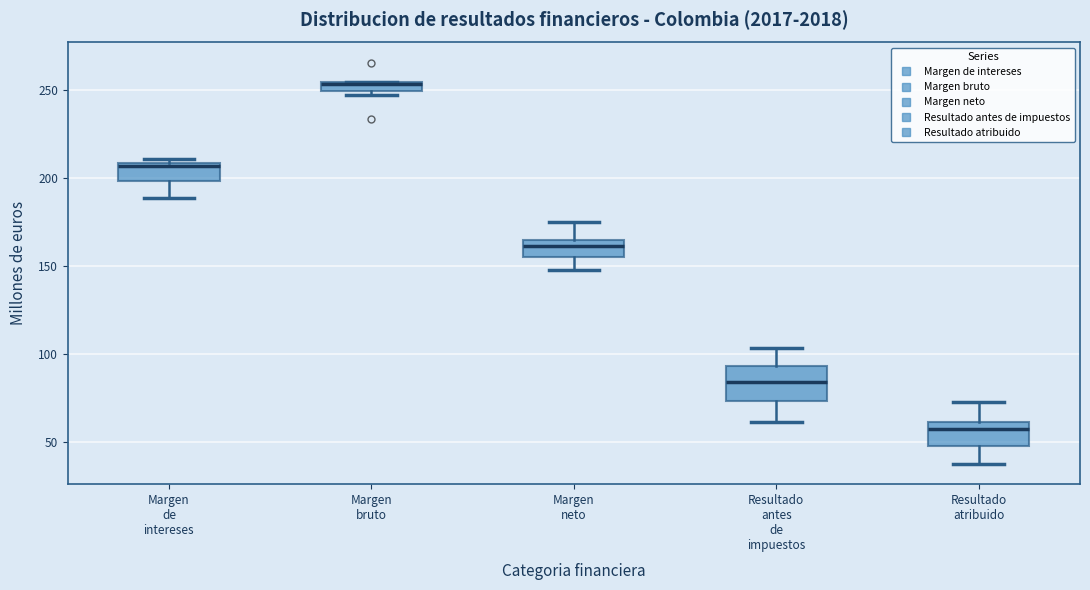

Which box's median line is the lowest?

Resultado atribuido